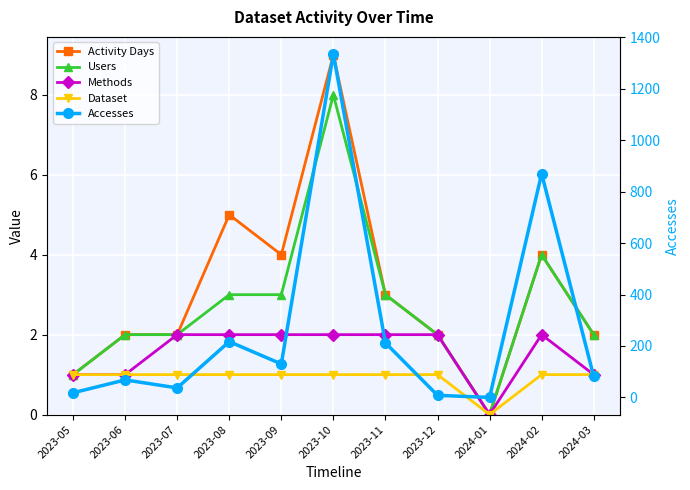

How many distinct data groups are displayed?

5